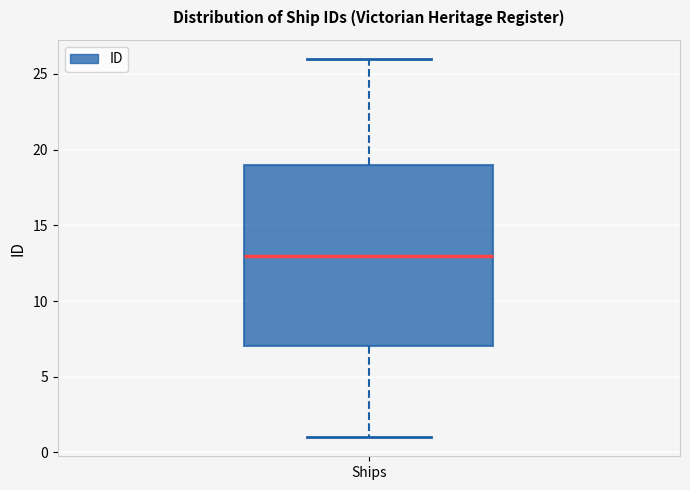

Transcribe this box plot: give where the median line is, the range the box spans, and where the two whiskers end, as read against the y-axis. The values are not printed on the chart, so give them approximately, as read against the axis.

median 13, box 7 to 19, whiskers 1 to 26